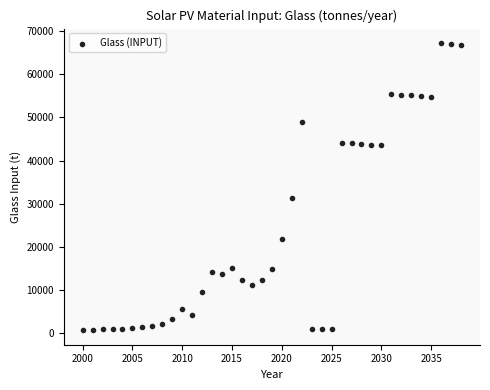

What Y value in the scatter plot is closest to 33958?

31355.4